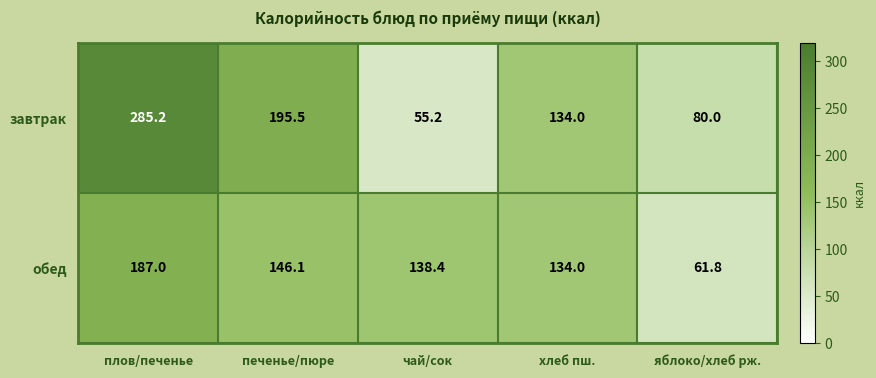

What is the difference between the обед values at яблоко/хлеб рж. and печенье/пюре?

84.3